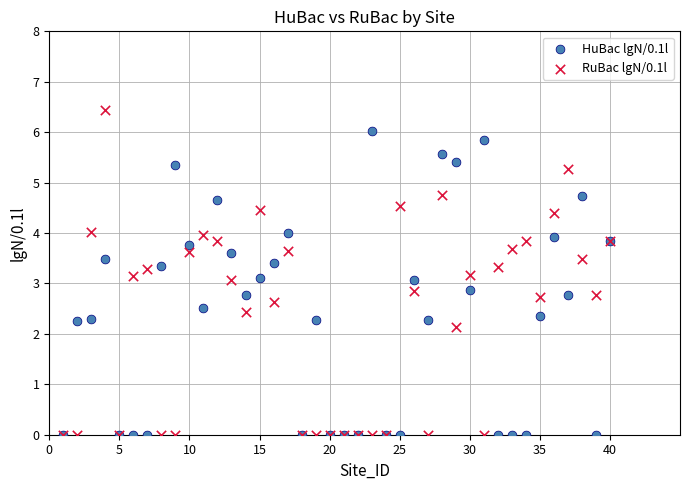

Which series reaches the maximum Y coordinate?

RuBac lgN/0.1l